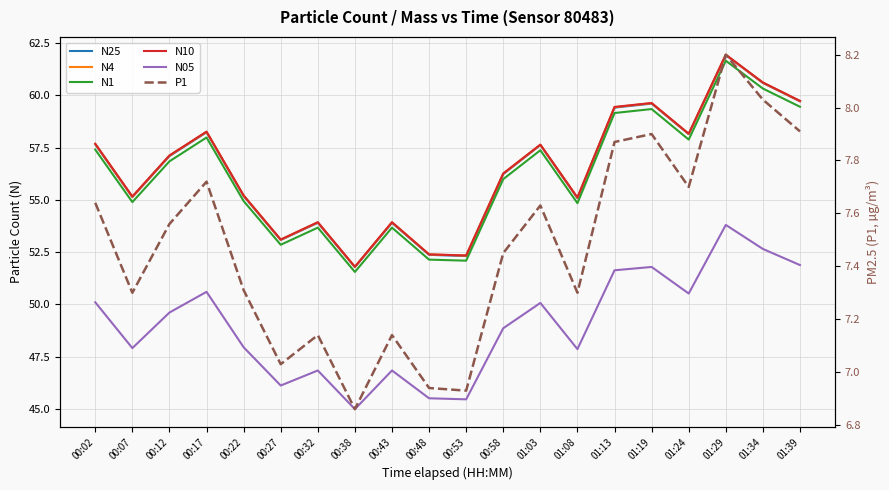

How many values in the N05 series are below 49?

10